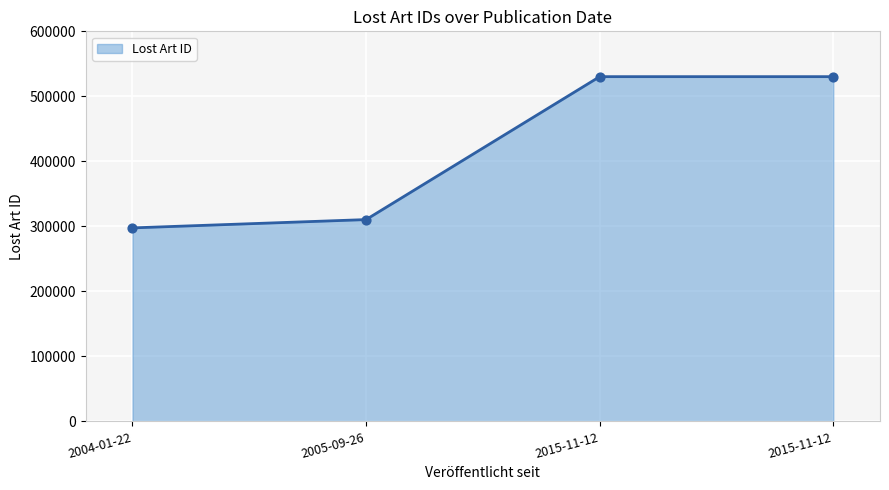

What is the ratio of the value at 2015-11-12 to the value at 2004-01-22?

1.8